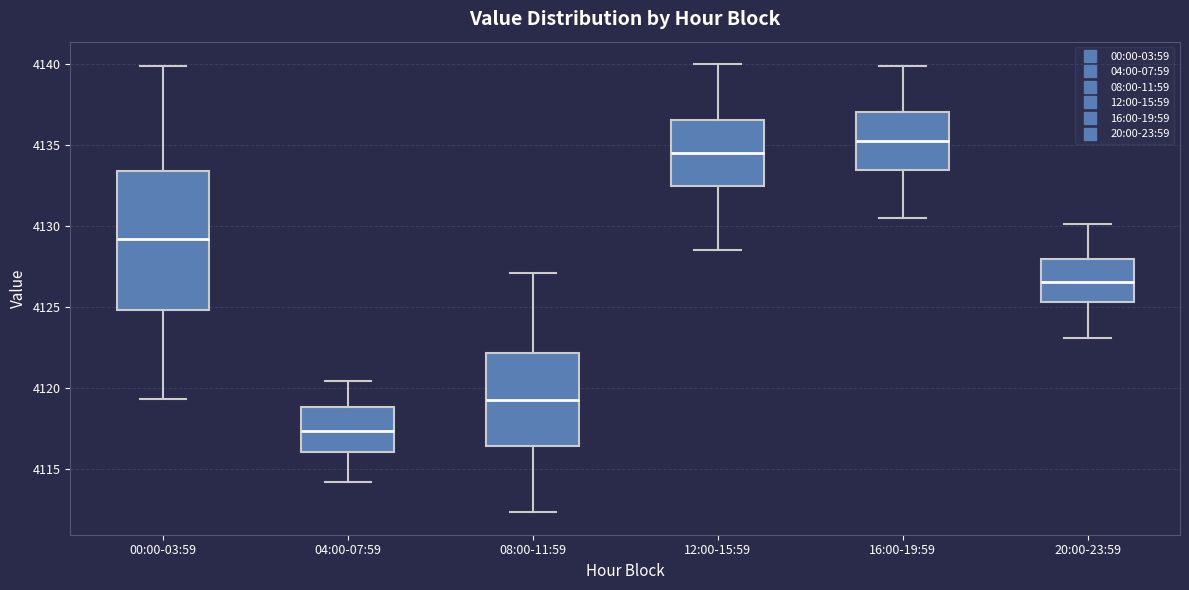

Comparing the boxes themselves (not the whiskers), which one is the tallest?

00:00-03:59